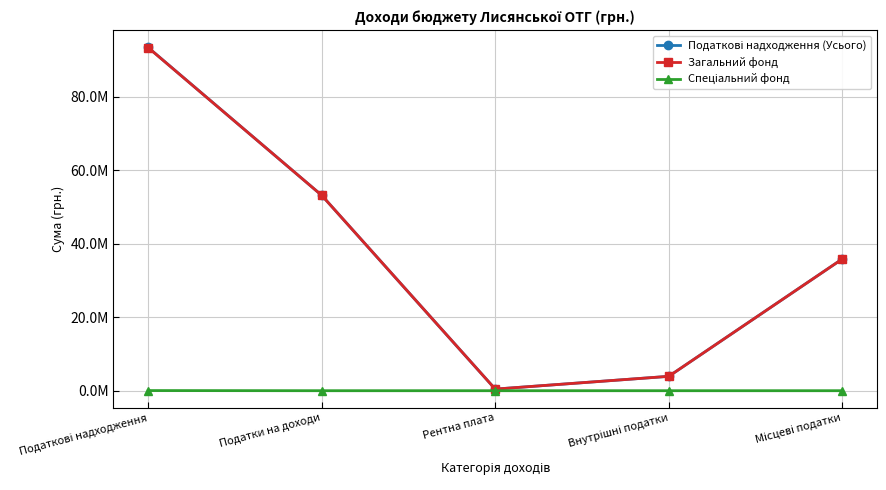

Does the chart have visible grid lines?

Yes